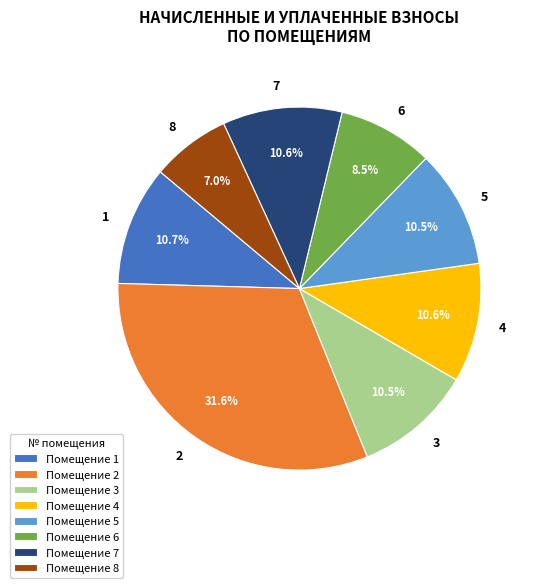

To the nearest percent, what portion does 4 represent?

11%